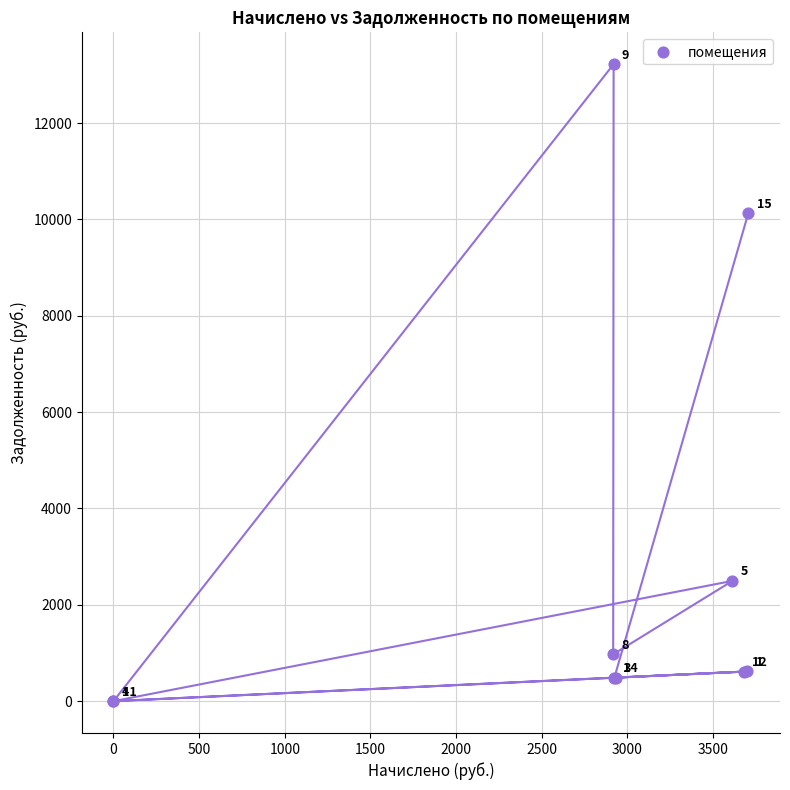

What Y value in the scatter plot is closest to 6611?

10125.6